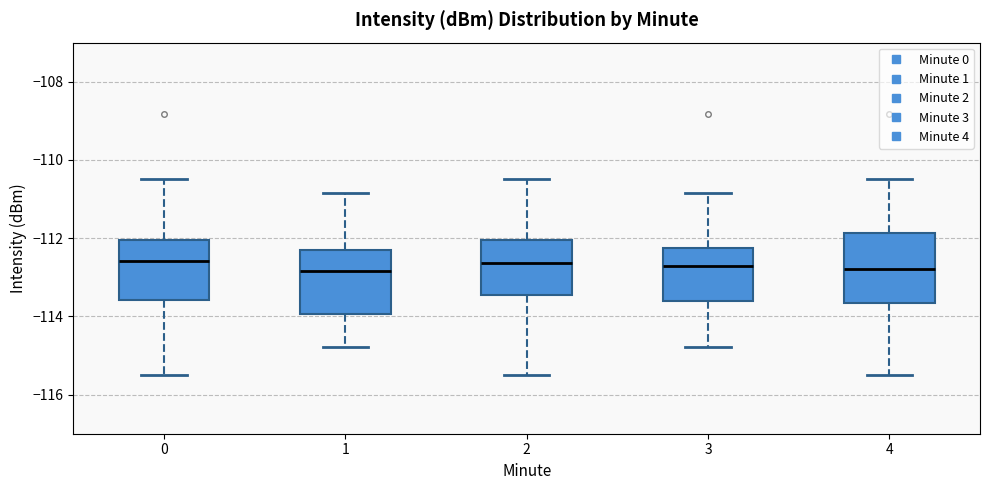

Reading left to right, transcribe this box plot: for each box, give where its median line is, the range the box spans, and where its two whiskers end, as read against the y-axis. The values are not printed on the chart, so give them approximately, as read against the axis.

0: median -112.6, box -113.6 to -112.0, whiskers -115.4 to -110.4
1: median -112.8, box -114.0 to -112.2, whiskers -114.8 to -110.8
2: median -112.6, box -113.4 to -112.0, whiskers -115.4 to -110.4
3: median -112.8, box -113.6 to -112.2, whiskers -114.8 to -110.8
4: median -112.8, box -113.6 to -111.8, whiskers -115.4 to -110.4